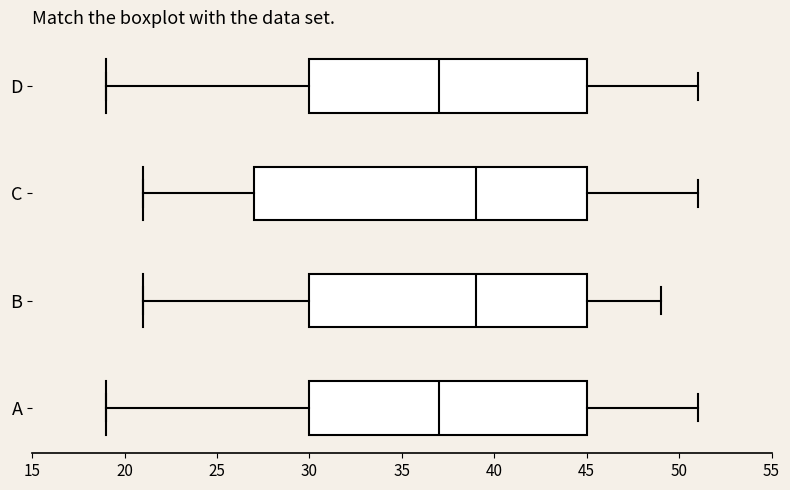

Reading bottom to top, transcribe this box plot: for each box, give where its median line is, the range the box spans, and where its two whiskers end, as read against the x-axis. The values are not printed on the chart, so give them approximately, as read against the axis.

A: median 37, box 30 to 45, whiskers 19 to 51
B: median 39, box 30 to 45, whiskers 21 to 49
C: median 39, box 27 to 45, whiskers 21 to 51
D: median 37, box 30 to 45, whiskers 19 to 51